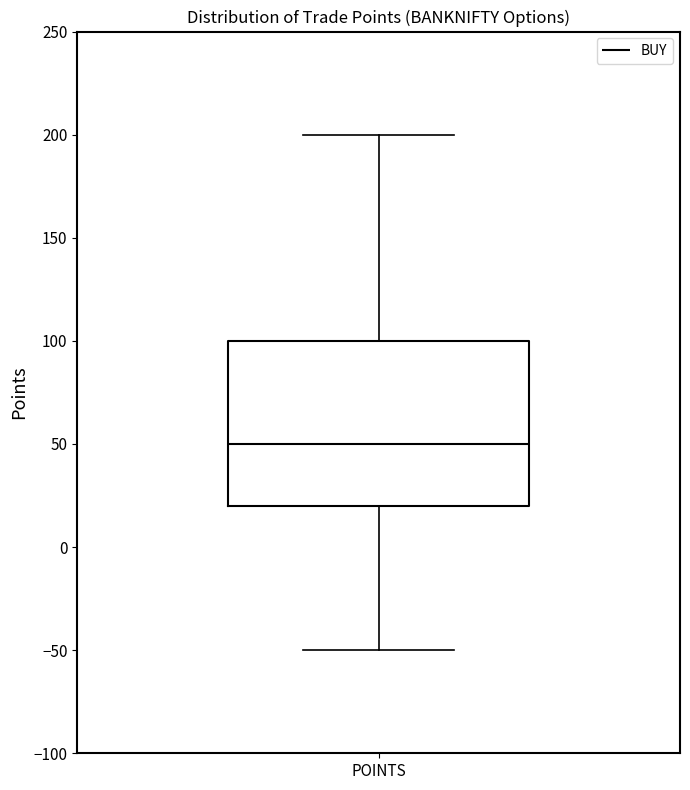

Transcribe this box plot: give where the median line is, the range the box spans, and where the two whiskers end, as read against the y-axis. The values are not printed on the chart, so give them approximately, as read against the axis.

median 50, box 20 to 100, whiskers -50 to 200